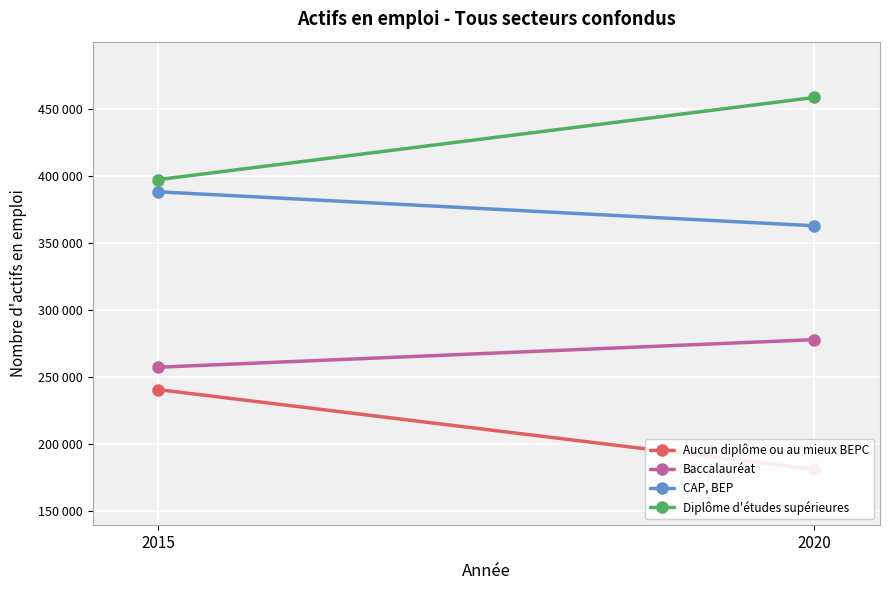

What is the difference between the Diplôme d'études supérieures values at 2015 and 2020?

61195.1